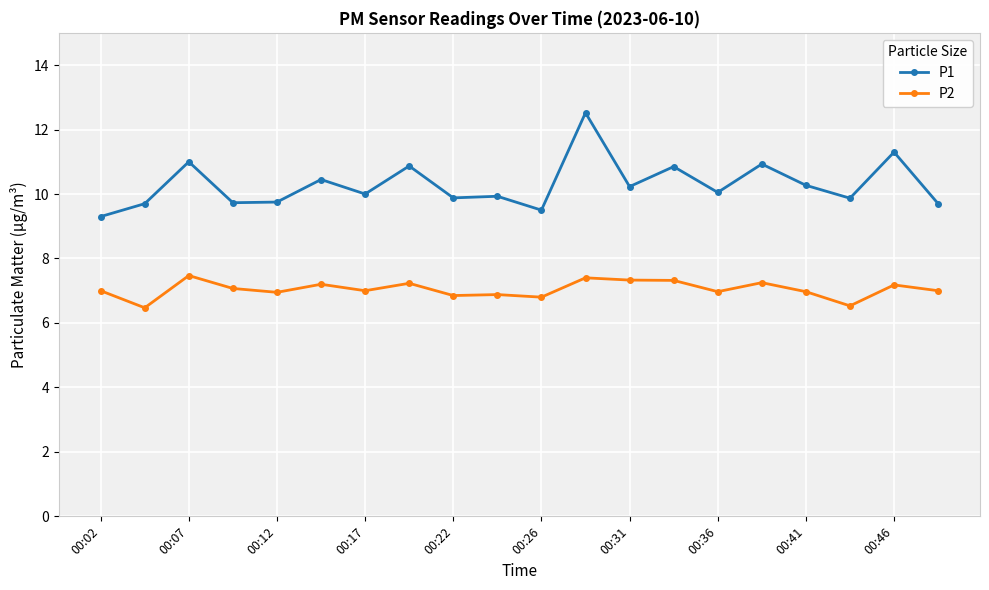

Which series has the widest spread of values?

P1